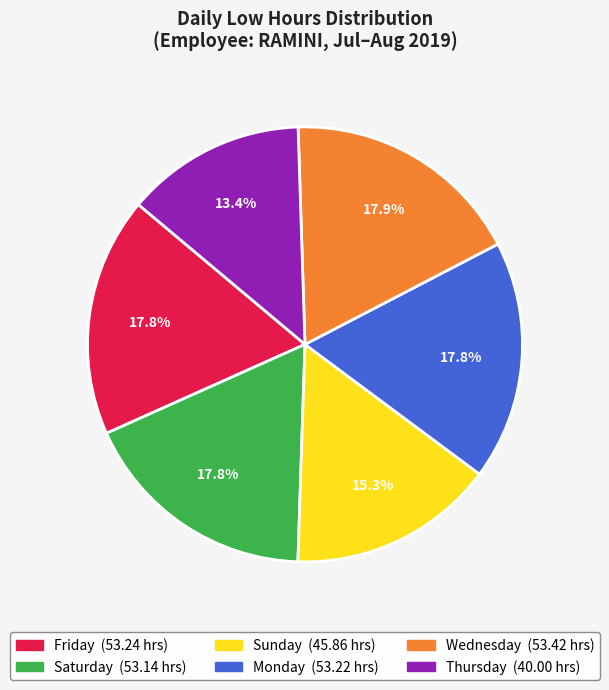

Does any single category account for the majority?

No